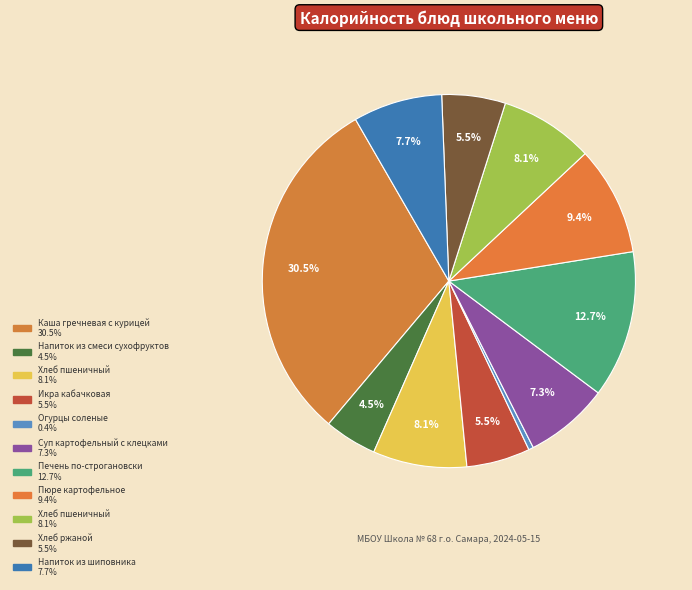

Is there any slice that represents more than half of the pie?

No